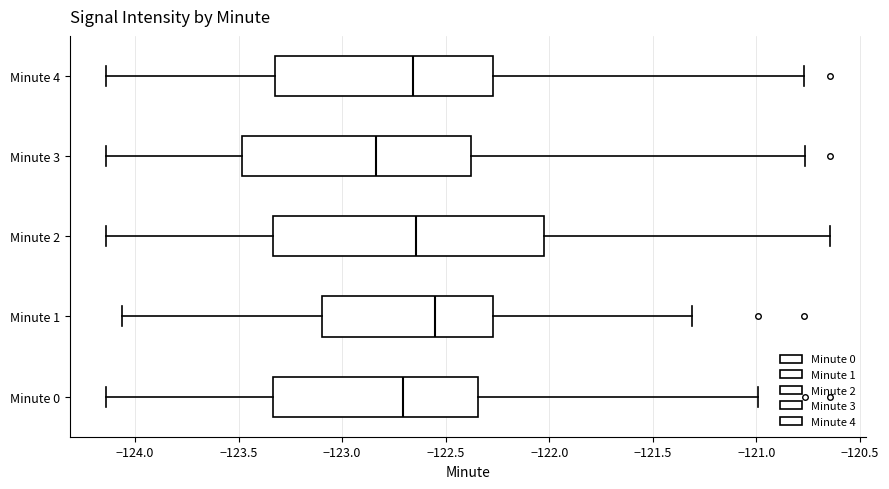

Where is the right edge of the box for Minute 4 on the x-axis? The values are not printed on the chart, so give them approximately, as read against the axis.

-122.25